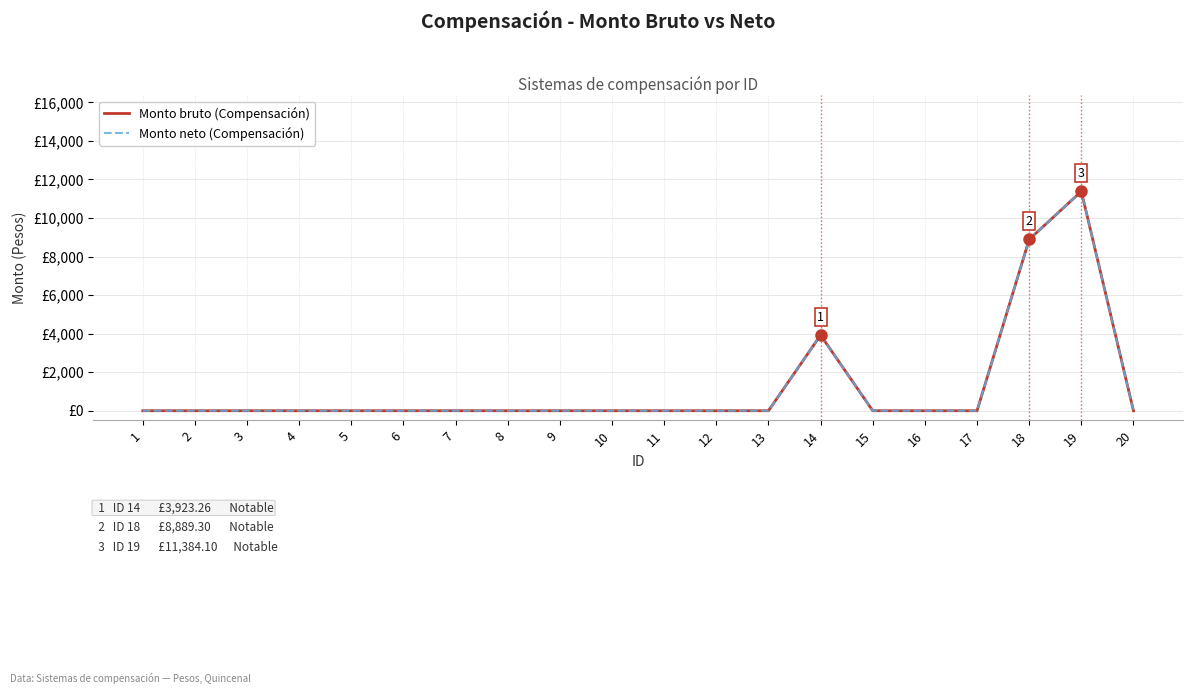

Reading left to right, extract all data points from this chart.

Monto bruto (Compensación): 1=0.0	2=0.0	3=0.0	4=0.0	5=0.0	6=0.0	7=0.0	8=0.0	9=0.0	10=0.0	11=0.0	12=0.0	13=0.0	14=3923.3	15=0.0	16=0.0	17=0.0	18=8889.3	19=11384.1	20=0.0
Monto neto (Compensación): 1=0.0	2=0.0	3=0.0	4=0.0	5=0.0	6=0.0	7=0.0	8=0.0	9=0.0	10=0.0	11=0.0	12=0.0	13=0.0	14=3923.3	15=0.0	16=0.0	17=0.0	18=8889.3	19=11384.1	20=0.0